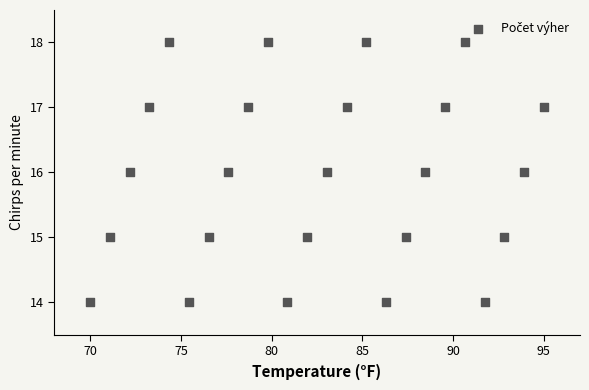

What is the range of Y values (max minus min)?

4